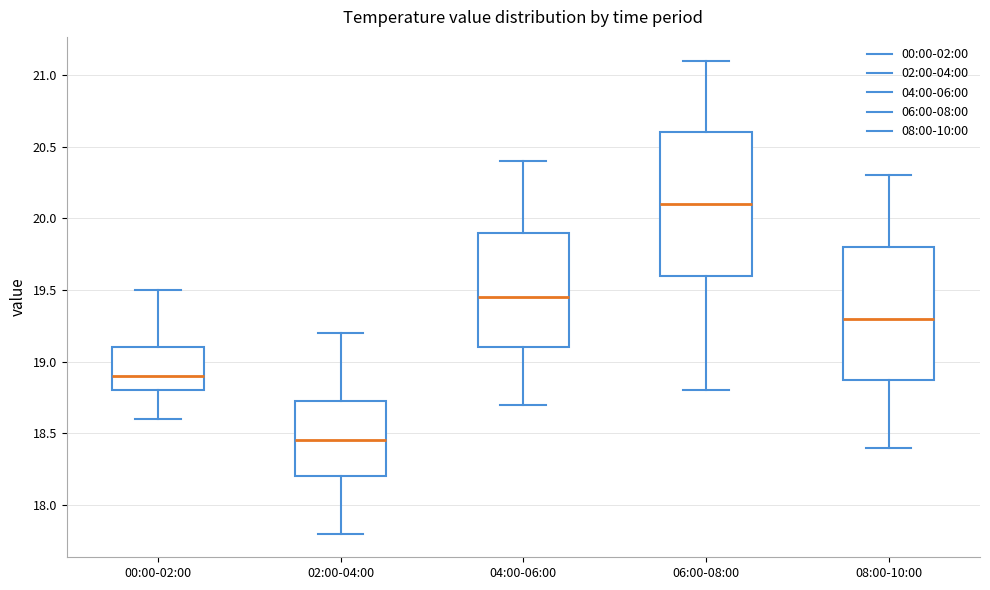

Where does the median line of the box for 00:00-02:00 sit on the y-axis? The values are not printed on the chart, so give them approximately, as read against the axis.

18.90